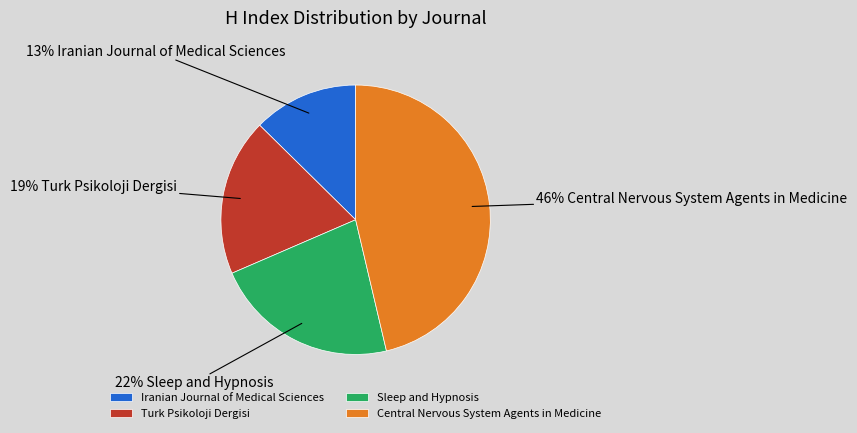

Between Central Nervous System Agents in Medicine and Turk Psikoloji Dergisi, which is larger?

Central Nervous System Agents in Medicine